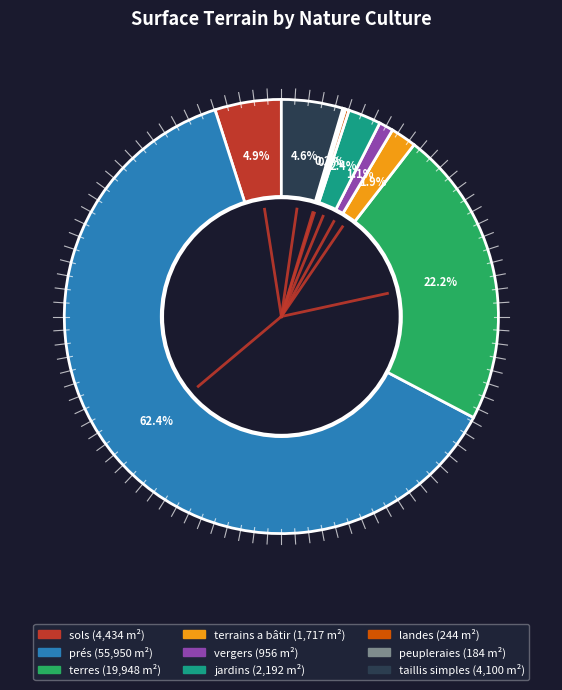

Which has a higher value, jardins or prés?

prés